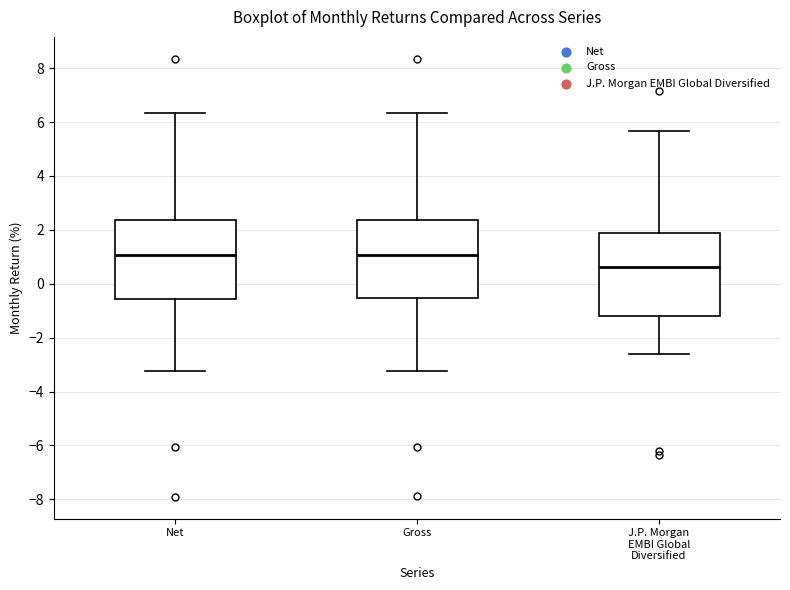

Where does the lower whisker of the box for J.P. Morgan EMBI Global Diversified end on the y-axis? The values are not printed on the chart, so give them approximately, as read against the axis.

-2.6